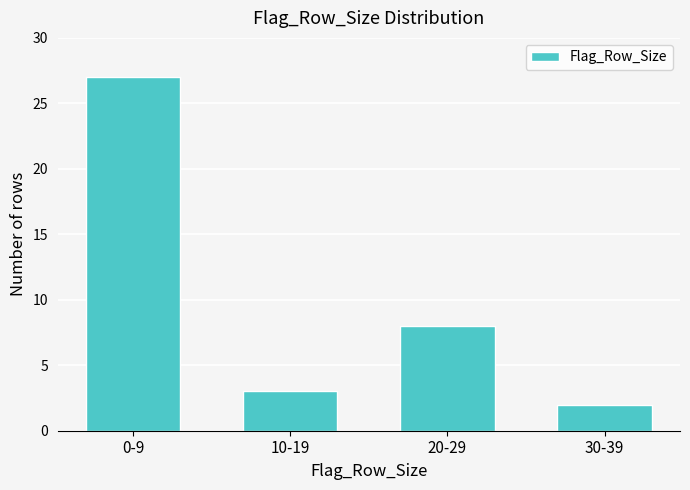

Reading left to right, extract all data points from this chart.

0-9=27	10-19=3	20-29=8	30-39=2